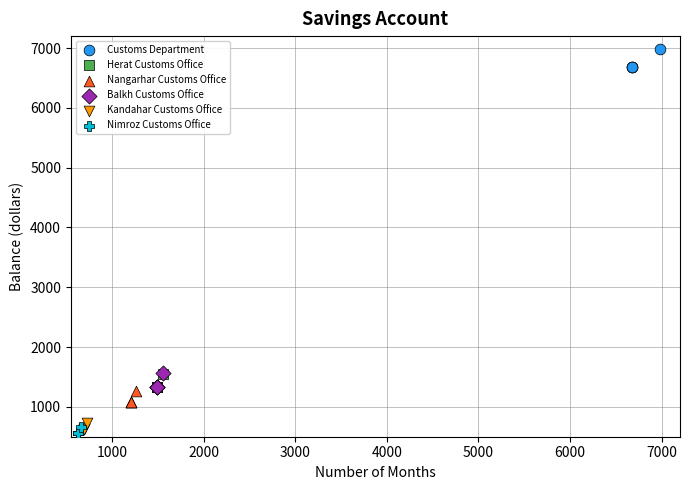

Which series reaches the maximum Y coordinate?

Customs Department